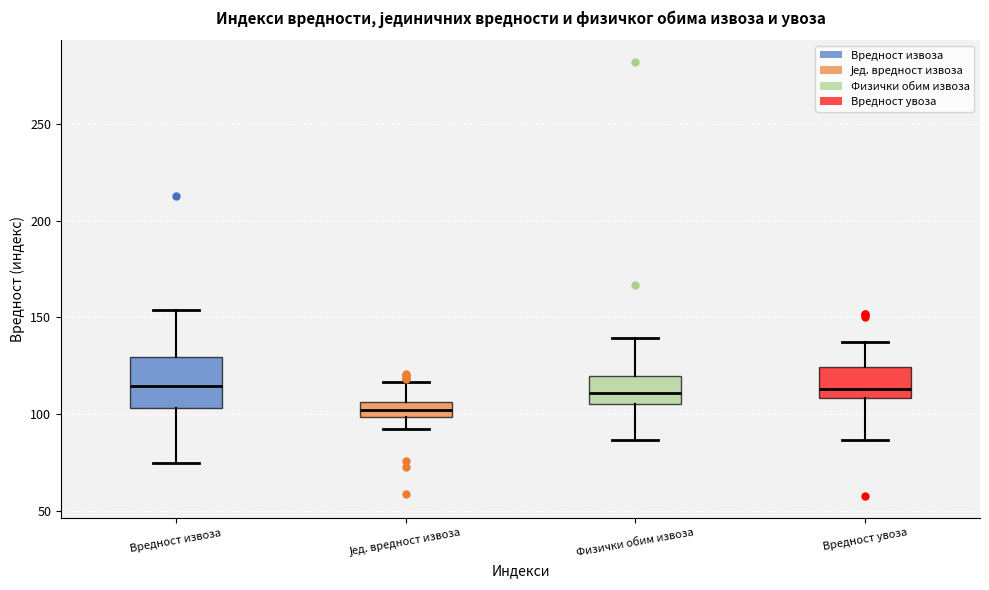

Where does the upper whisker of the box for Јед. вредност извоза end on the y-axis? The values are not printed on the chart, so give them approximately, as read against the axis.

115